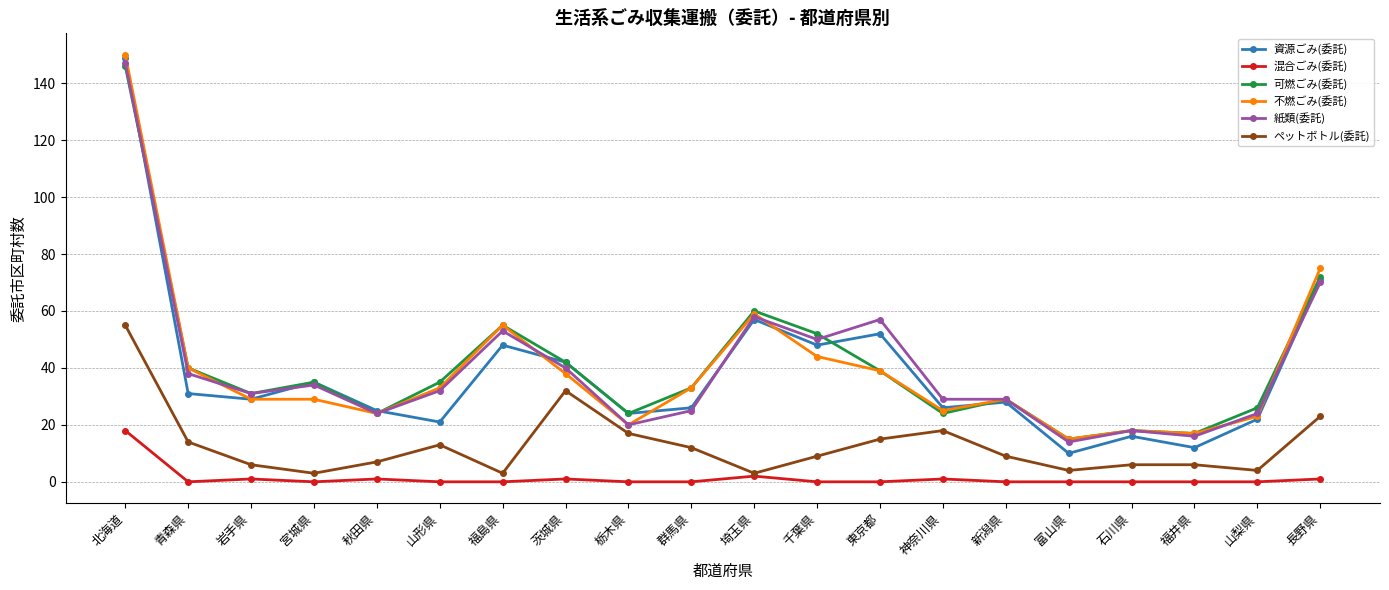

What position from the right is 埼玉県?

10